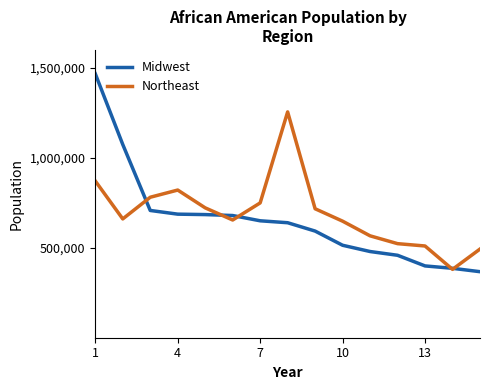

What is the greatest value displayed?

1467700.0